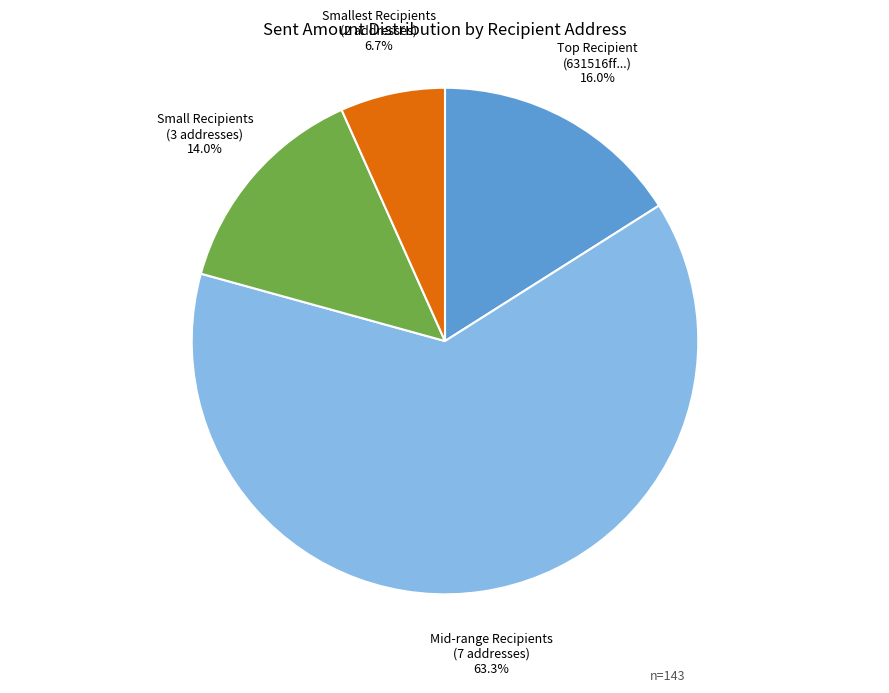

Rank the categories by value from lowest to highest.

Smallest Recipients (2 addresses), Small Recipients (3 addresses), Top Recipient (631516ff...), Mid-range Recipients (7 addresses)